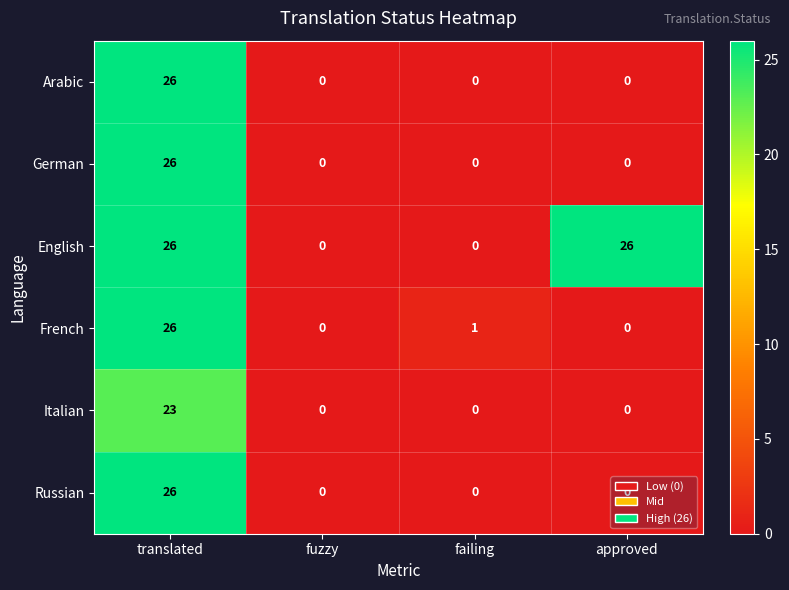

True or false: German has a value of -9 at fuzzy.

False